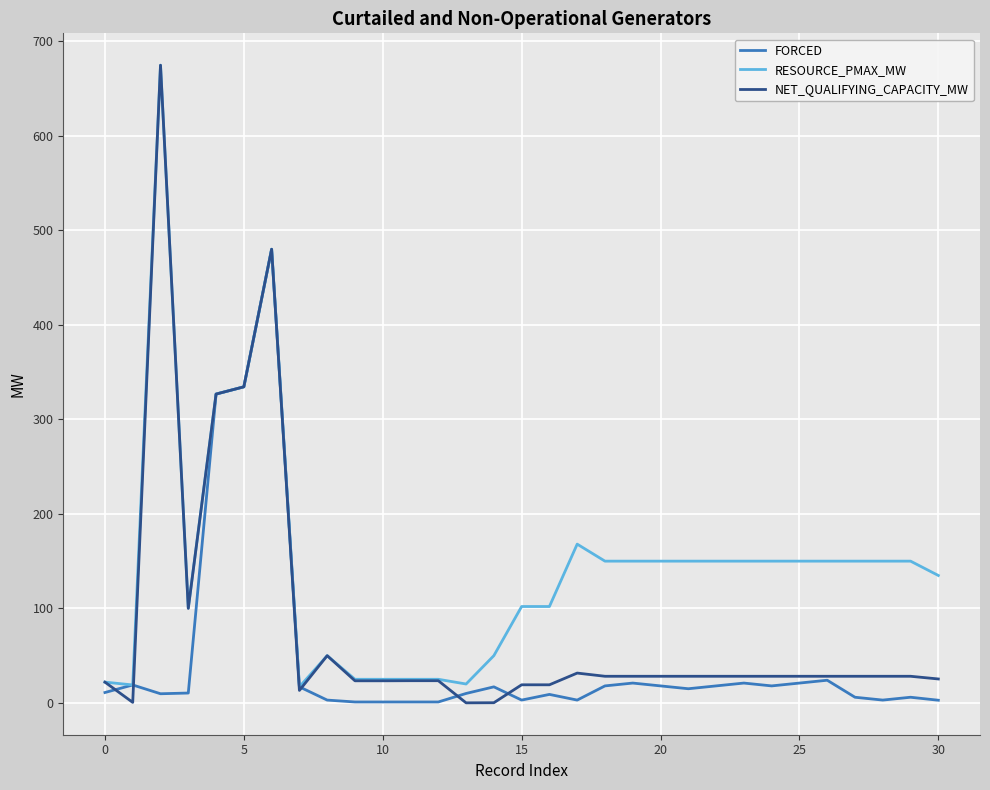

What is the minimum value for RESOURCE_PMAX_MW?

17.0